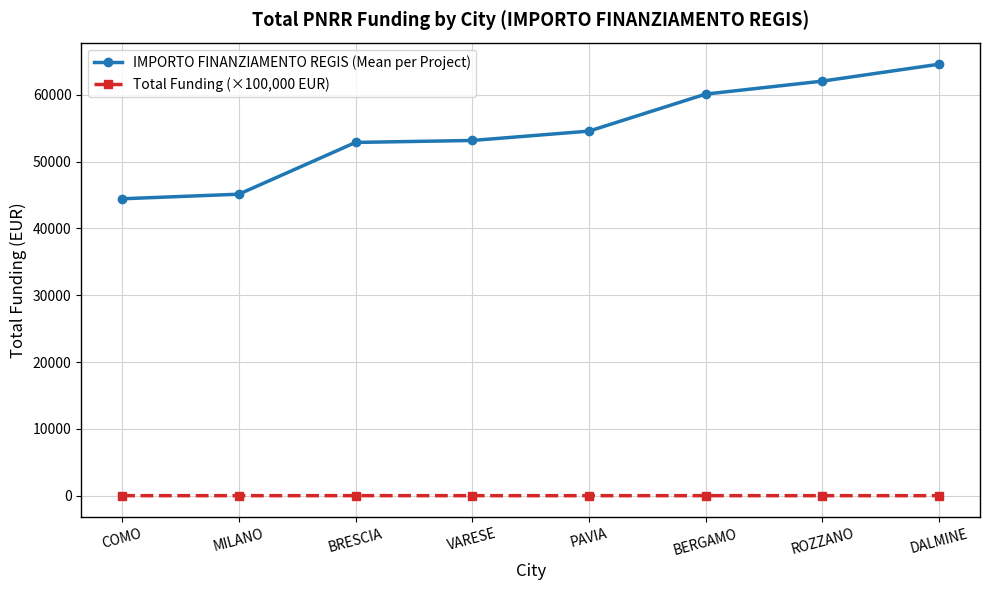

What is the value of the Total Funding (×100,000 EUR) point at the 5th from the left?

0.5